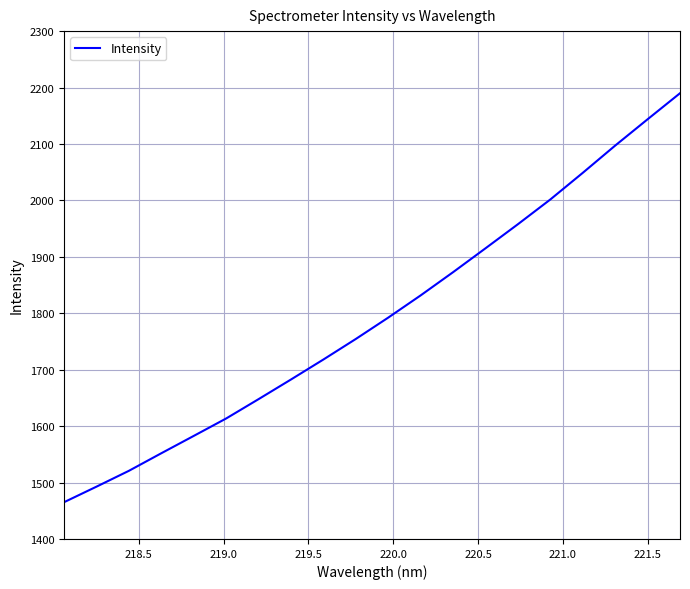

What is the maximum value shown in the chart?

2189.9